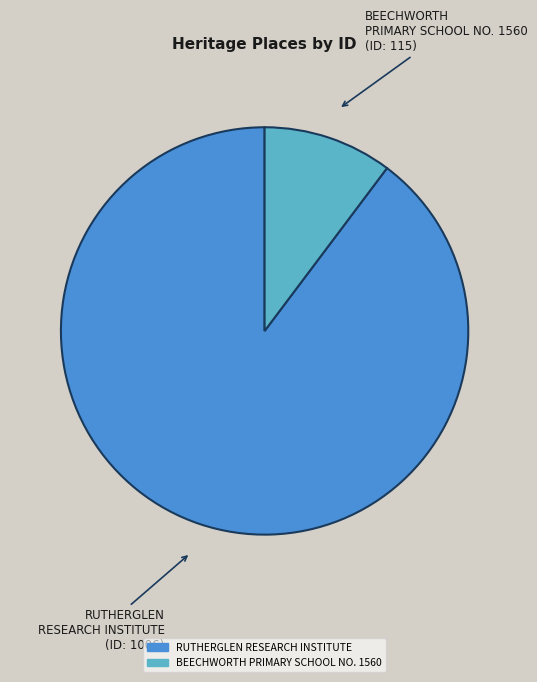

What is the ratio of the value at RUTHERGLEN RESEARCH INSTITUTE to the value at BEECHWORTH PRIMARY SCHOOL NO. 1560?

8.7